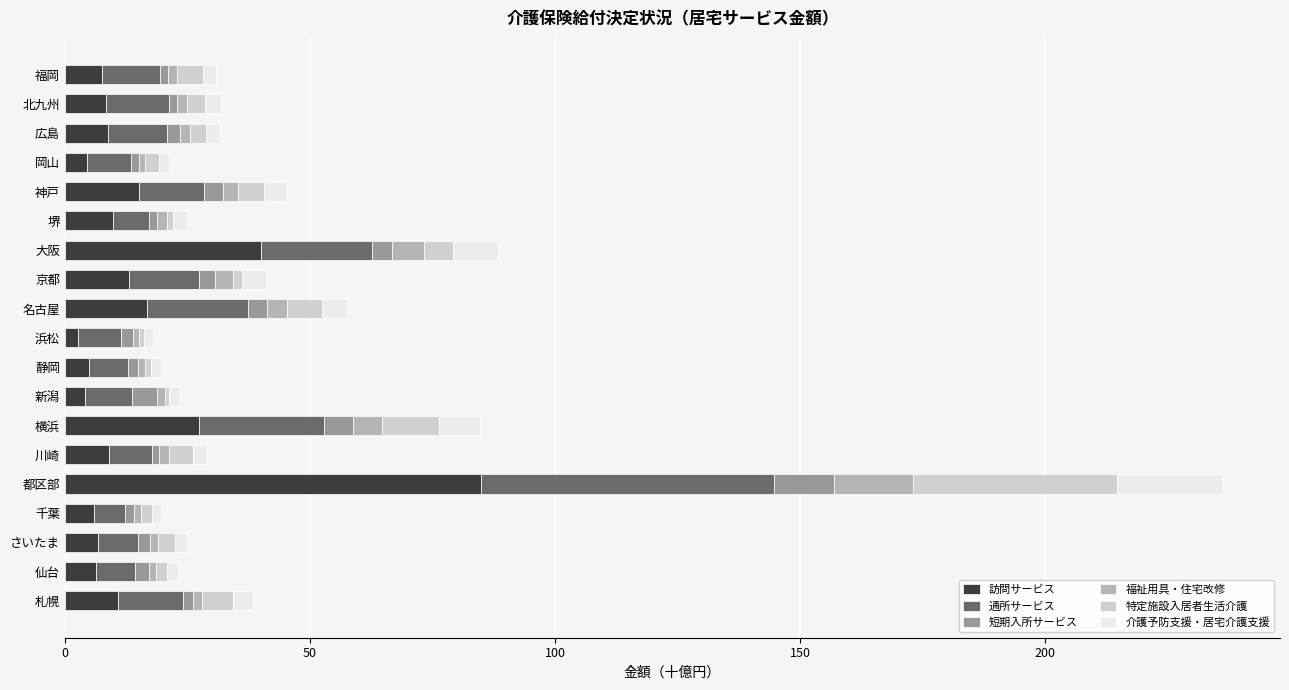

Count the number of data series in this chart.

6